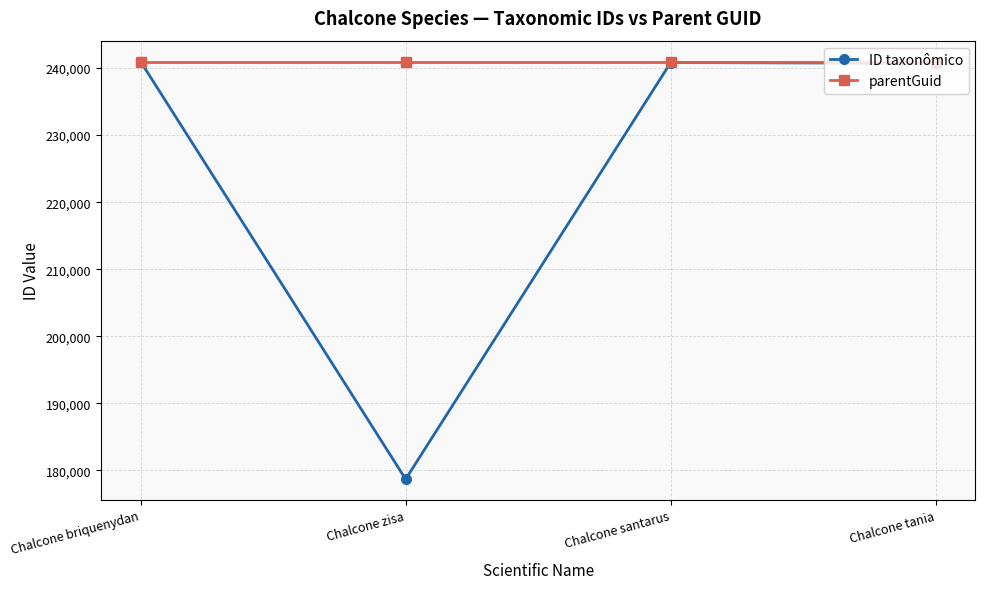

The parentGuid series shows 240844 at Chalcone zisa. True or false?

True